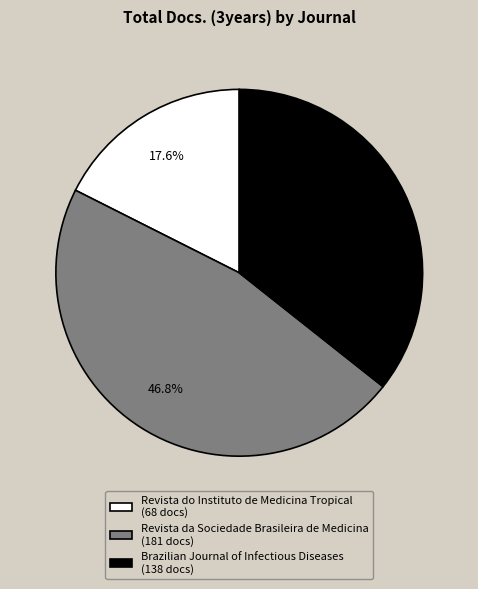

Is there a majority slice in this chart?

No